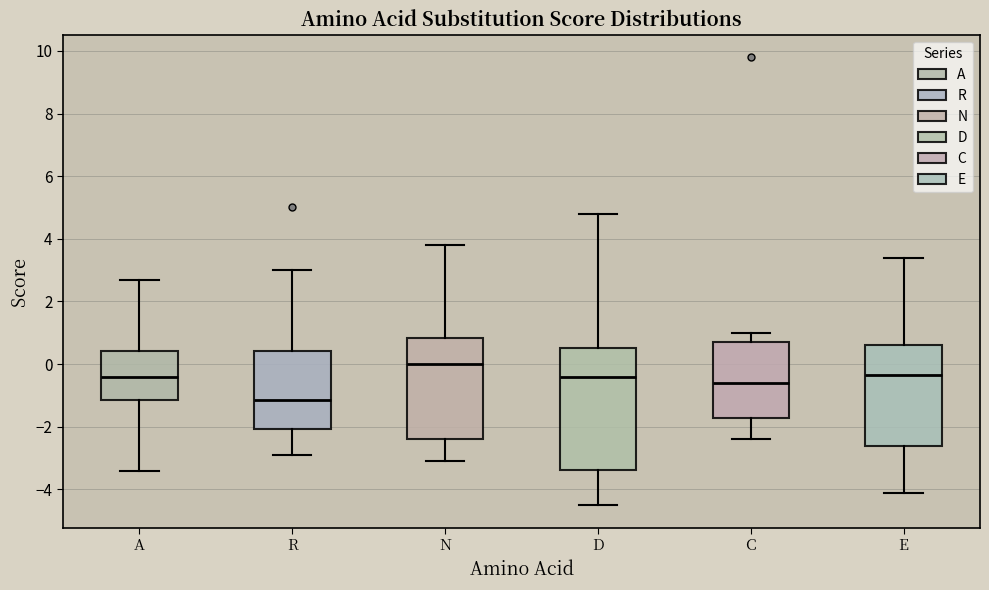

Reading left to right, read every box against the y-axis: the position of its median line, the range the box covers, and the ends of its whiskers. The values are not printed on the chart, so give them approximately, as read against the axis.

A: median -0.4, box -1.2 to 0.4, whiskers -3.4 to 2.8
R: median -1.2, box -2.0 to 0.4, whiskers -2.8 to 3.0
N: median 0.0, box -2.4 to 0.8, whiskers -3.0 to 3.8
D: median -0.4, box -3.4 to 0.6, whiskers -4.4 to 4.8
C: median -0.6, box -1.8 to 0.8, whiskers -2.4 to 1.0
E: median -0.4, box -2.6 to 0.6, whiskers -4.0 to 3.4